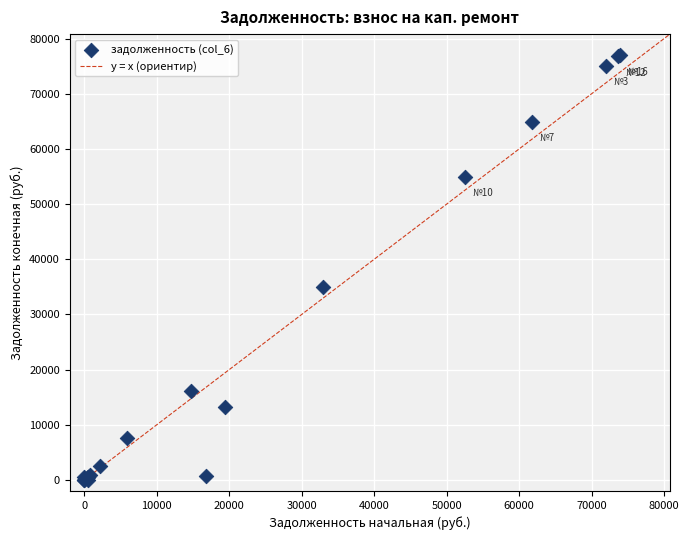

What Y value in the scatter plot is closest to 38478?

34951.0